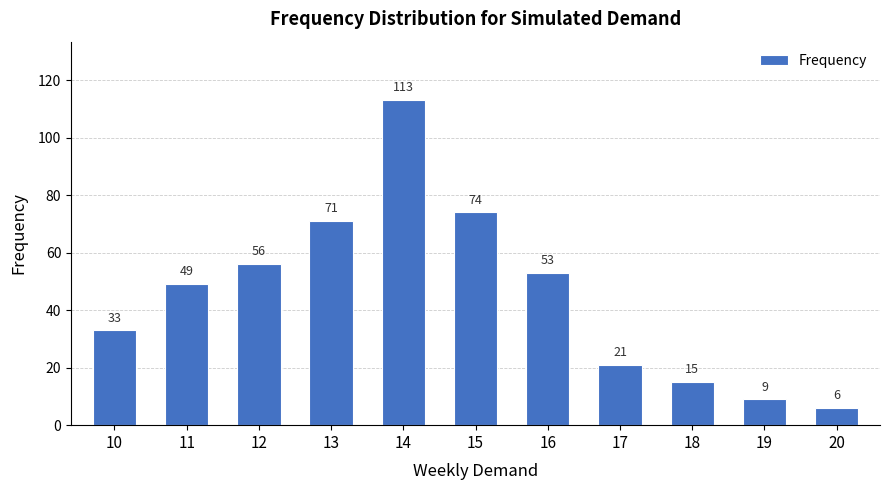

List the labels in order of value, largest first.

14, 15, 13, 12, 16, 11, 10, 17, 18, 19, 20